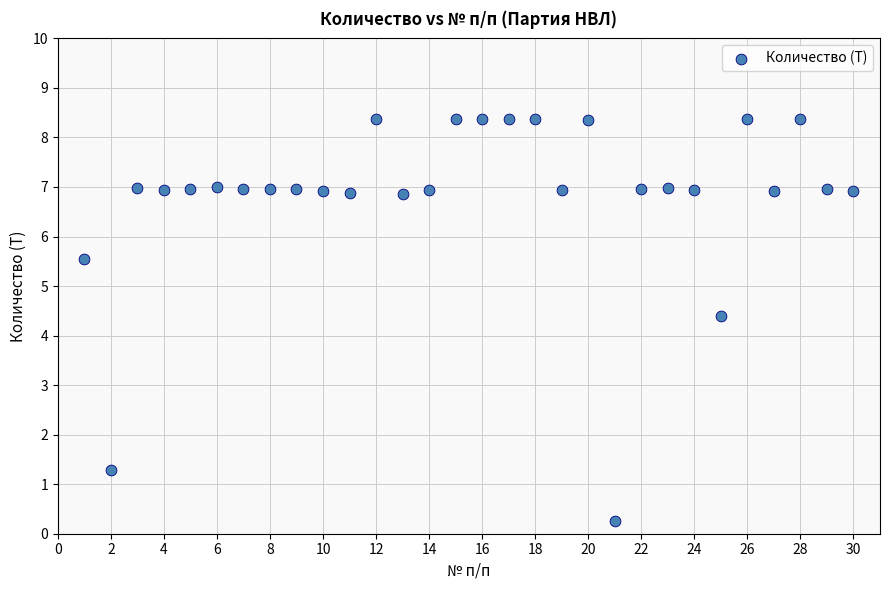

What Y value in the scatter plot is closest to 4?

4.4